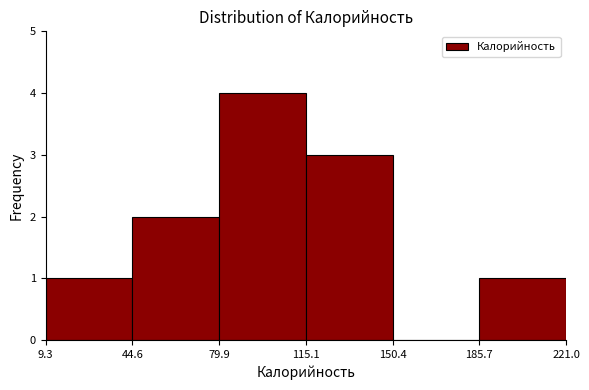

Reading left to right, list every bar in this chart as the range it spans on the x-axis followed by its height. The values are not printed on the chart, so give them approximately, as read against the axis.

9.3 to 44.6: 1
44.6 to 79.9: 2
79.9 to 115.1: 4
115.1 to 150.4: 3
150.4 to 185.7: 0
185.7 to 221.0: 1